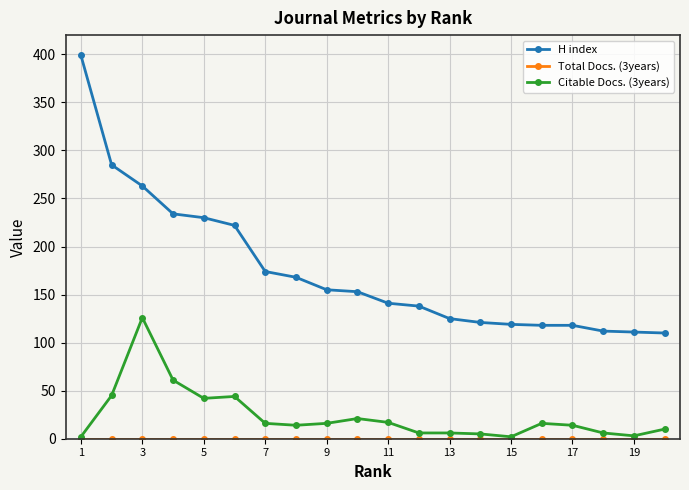

Which series has the largest range (max minus min)?

H index